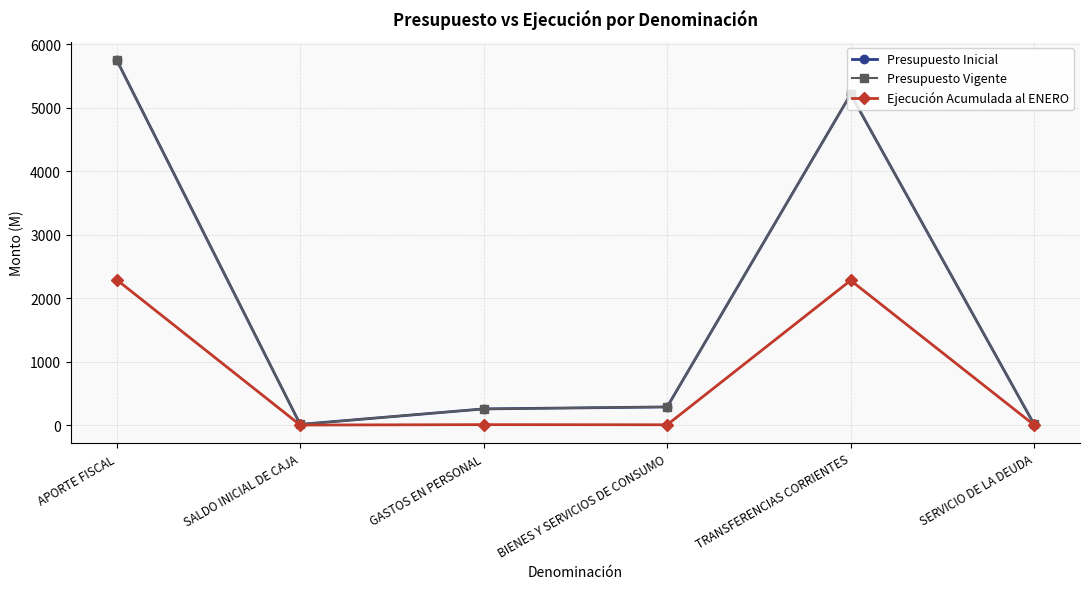

Which category has the highest value in the Presupuesto Inicial series?

APORTE FISCAL